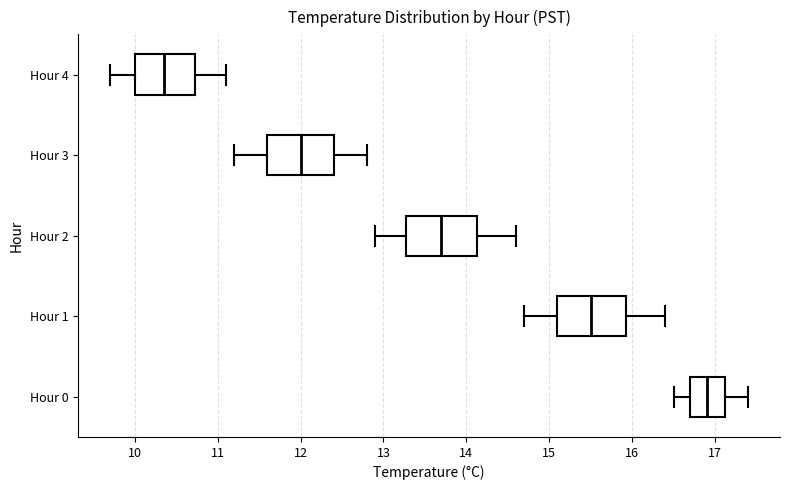

Reading bottom to top, transcribe this box plot: for each box, give where its median line is, the range the box spans, and where its two whiskers end, as read against the x-axis. The values are not printed on the chart, so give them approximately, as read against the axis.

Hour 0: median 16.9, box 16.7 to 17.1, whiskers 16.5 to 17.4
Hour 1: median 15.5, box 15.1 to 15.9, whiskers 14.7 to 16.4
Hour 2: median 13.7, box 13.3 to 14.1, whiskers 12.9 to 14.6
Hour 3: median 12.0, box 11.6 to 12.4, whiskers 11.2 to 12.8
Hour 4: median 10.4, box 10.0 to 10.7, whiskers 9.7 to 11.1